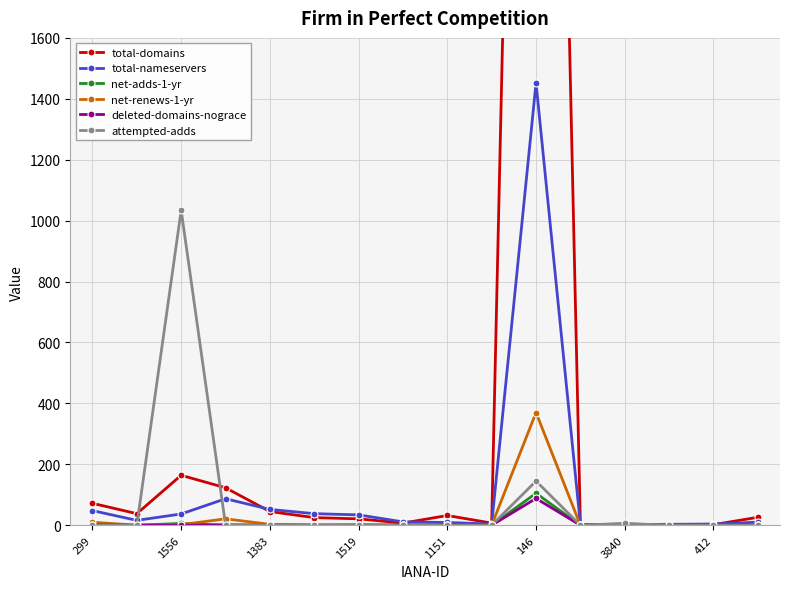

How many distinct data groups are displayed?

6